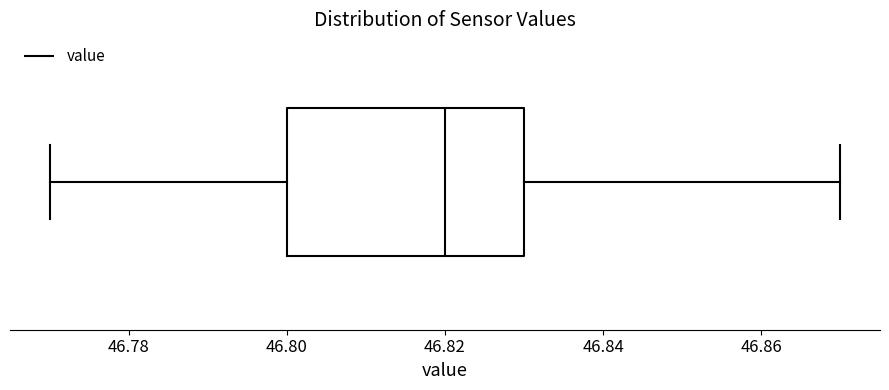

Transcribe this box plot: give where the median line is, the range the box spans, and where the two whiskers end, as read against the x-axis. The values are not printed on the chart, so give them approximately, as read against the axis.

median 46.82, box 46.80 to 46.83, whiskers 46.77 to 46.87